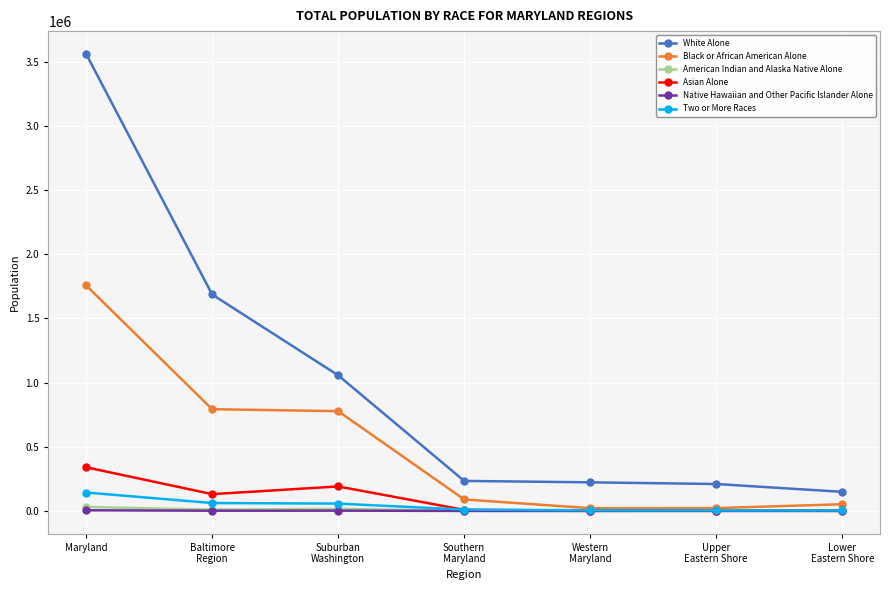

True or false: White Alone and Asian Alone cross at least once.

False